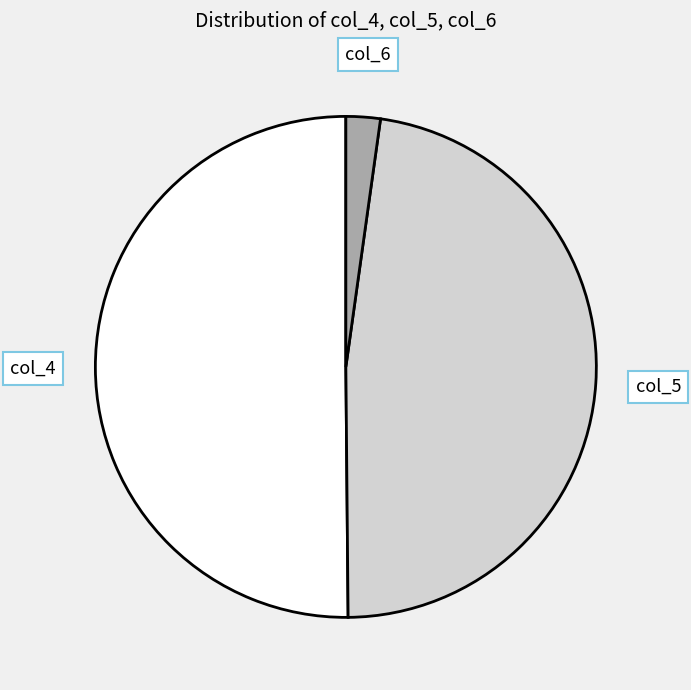

Is the sum of col_5 and col_4 greater than half?

Yes